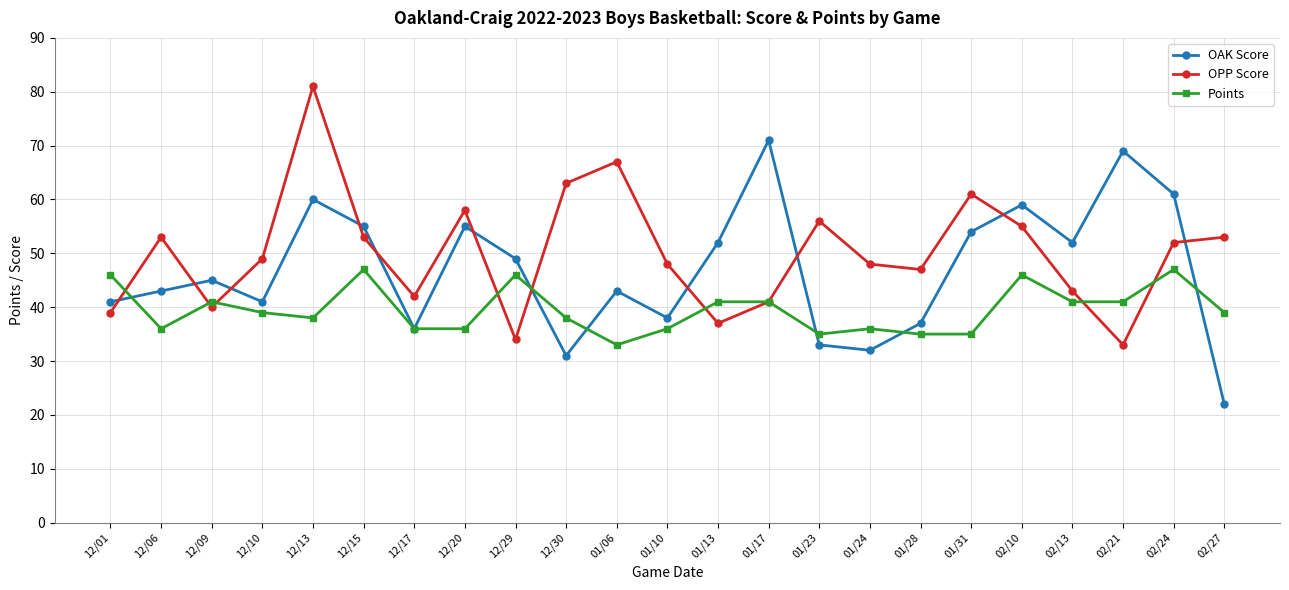

True or false: OPP Score and OAK Score cross at least once.

True